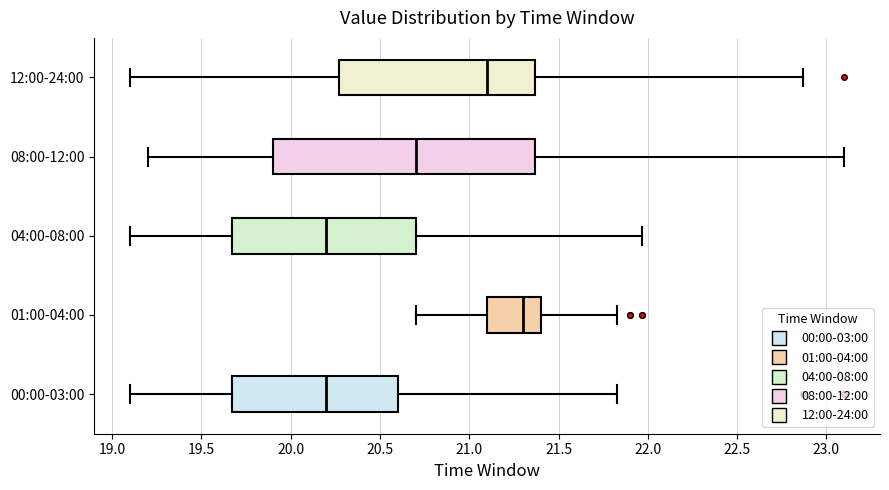

Reading bottom to top, transcribe this box plot: for each box, give where its median line is, the range the box spans, and where its two whiskers end, as read against the x-axis. The values are not printed on the chart, so give them approximately, as read against the axis.

00:00-03:00: median 20.20, box 19.65 to 20.60, whiskers 19.10 to 21.85
01:00-04:00: median 21.30, box 21.10 to 21.40, whiskers 20.70 to 21.85
04:00-08:00: median 20.20, box 19.65 to 20.70, whiskers 19.10 to 21.95
08:00-12:00: median 20.70, box 19.90 to 21.35, whiskers 19.20 to 23.10
12:00-24:00: median 21.10, box 20.25 to 21.35, whiskers 19.10 to 22.85